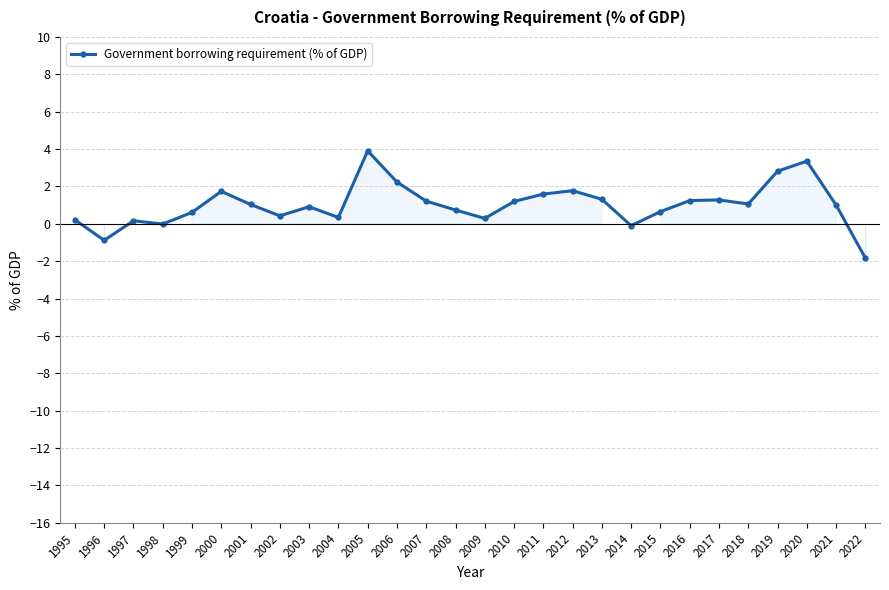

What is the difference between the maximum and minimum values?

5.7